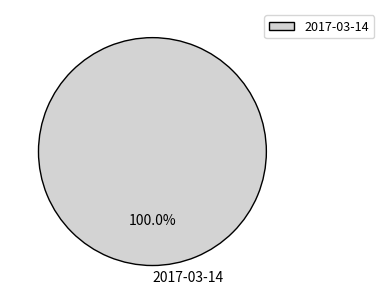

How many slices are in this pie chart?

1